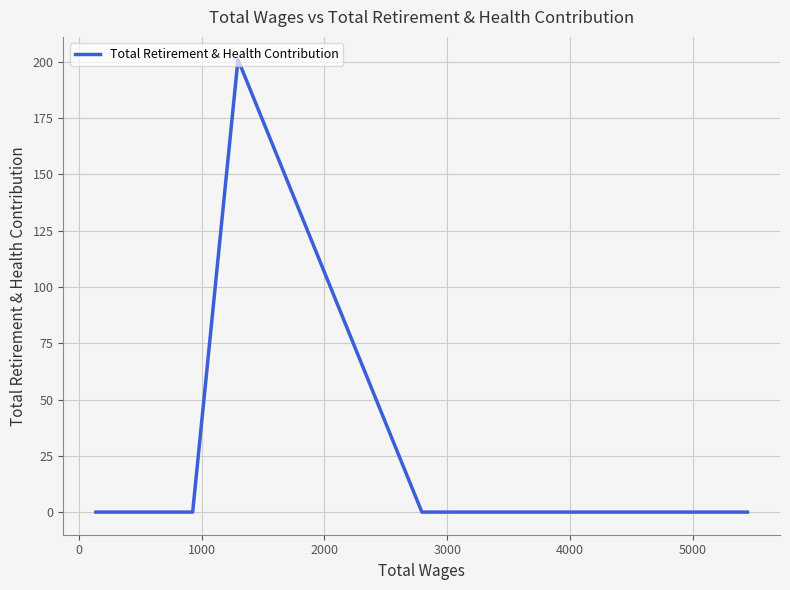

What is the average value?

40